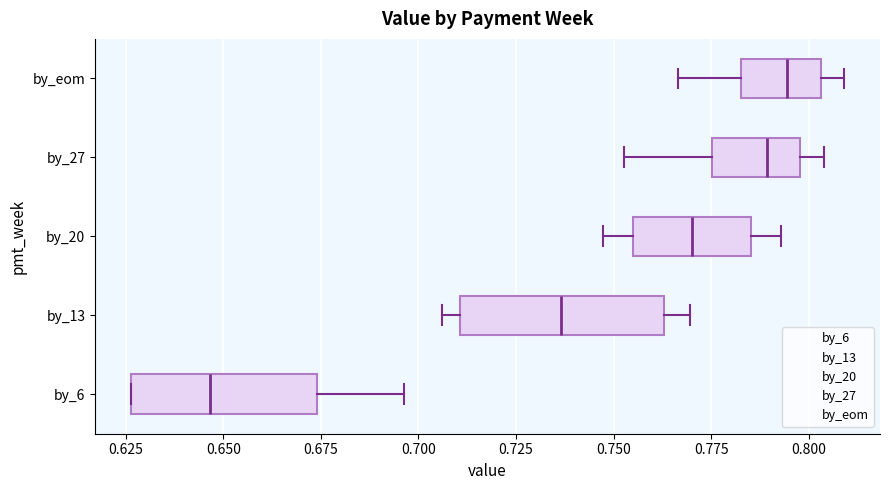

Reading bottom to top, transcribe this box plot: for each box, give where its median line is, the range the box spans, and where its two whiskers end, as read against the x-axis. The values are not printed on the chart, so give them approximately, as read against the axis.

by_6: median 0.645, box 0.625 to 0.675, whiskers 0.625 to 0.695
by_13: median 0.735, box 0.710 to 0.765, whiskers 0.705 to 0.770
by_20: median 0.770, box 0.755 to 0.785, whiskers 0.745 to 0.795
by_27: median 0.790, box 0.775 to 0.800, whiskers 0.755 to 0.805
by_eom: median 0.795, box 0.785 to 0.805, whiskers 0.765 to 0.810